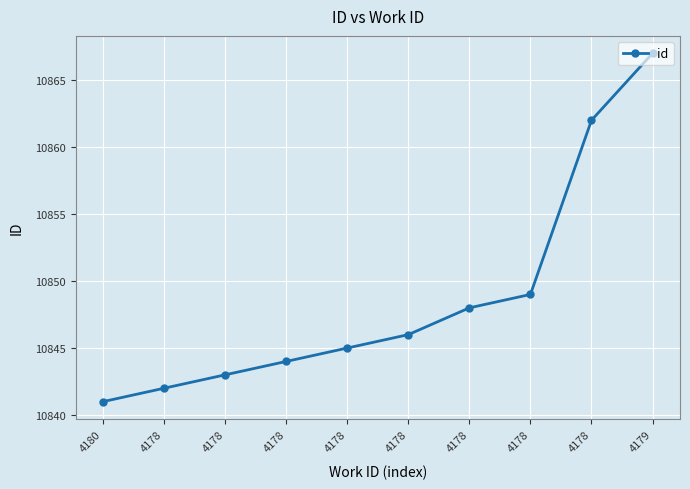

List the labels in order of value, largest first.

4179, 4178, 4178, 4178, 4178, 4178, 4178, 4178, 4178, 4180